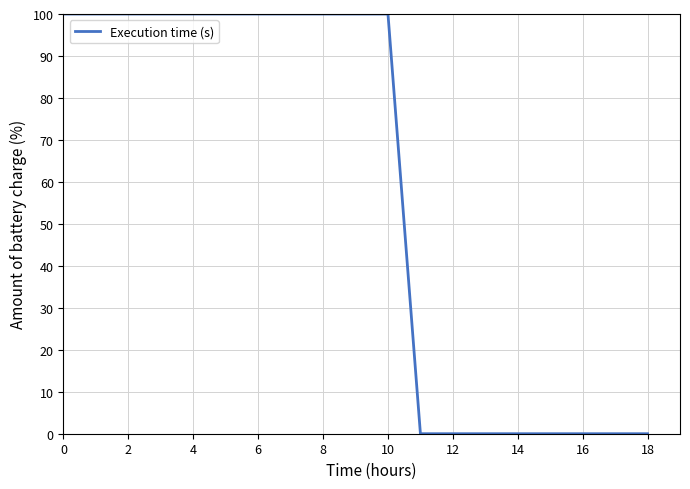

What is the difference between the maximum and minimum values?

100